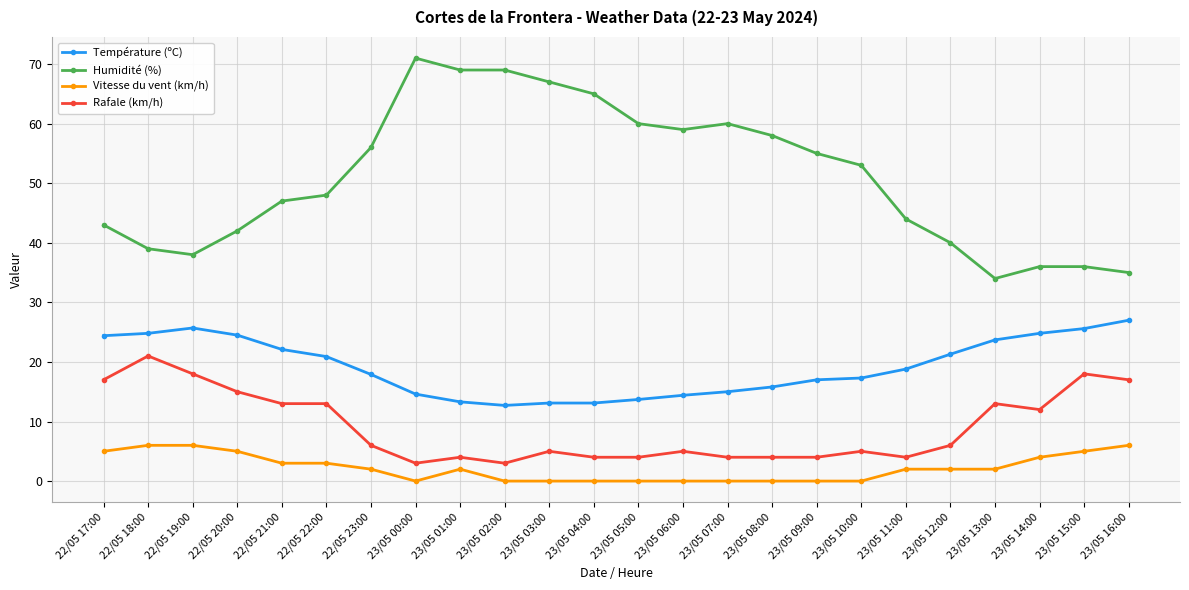

How many categories are shown in the chart?

24